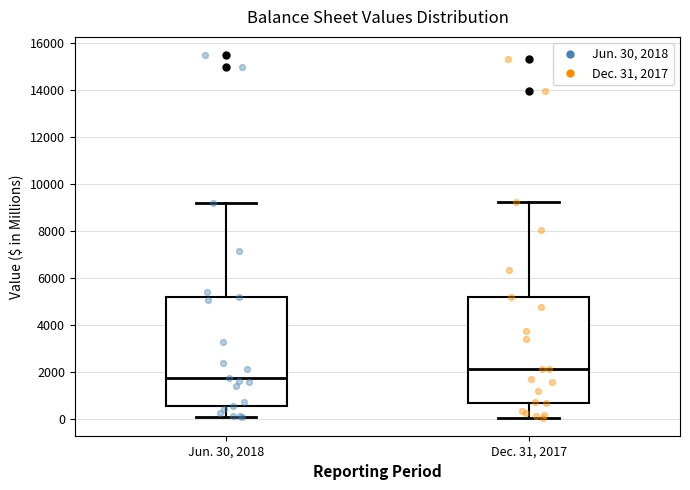

Reading left to right, read every box against the y-axis: the position of its median line, the range the box covers, and the ends of its whiskers. The values are not printed on the chart, so give them approximately, as read against the axis.

Jun. 30, 2018: median 1800, box 600 to 5200, whiskers 0 to 9200
Dec. 31, 2017: median 2200, box 600 to 5200, whiskers 0 to 9200